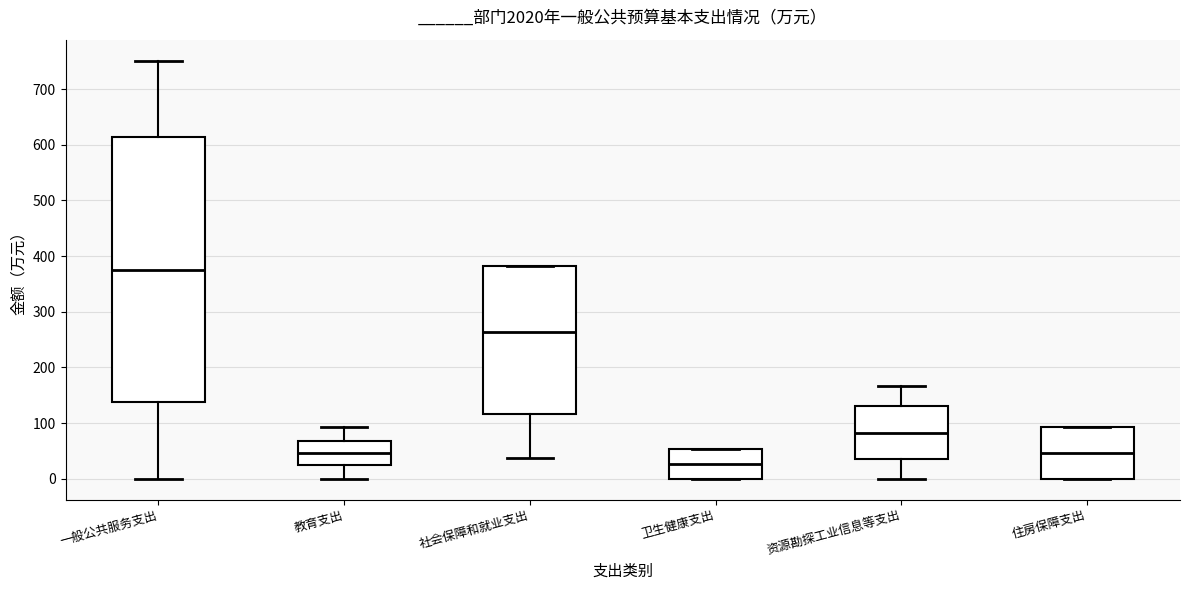

Which box has the lowest median line?

卫生健康支出